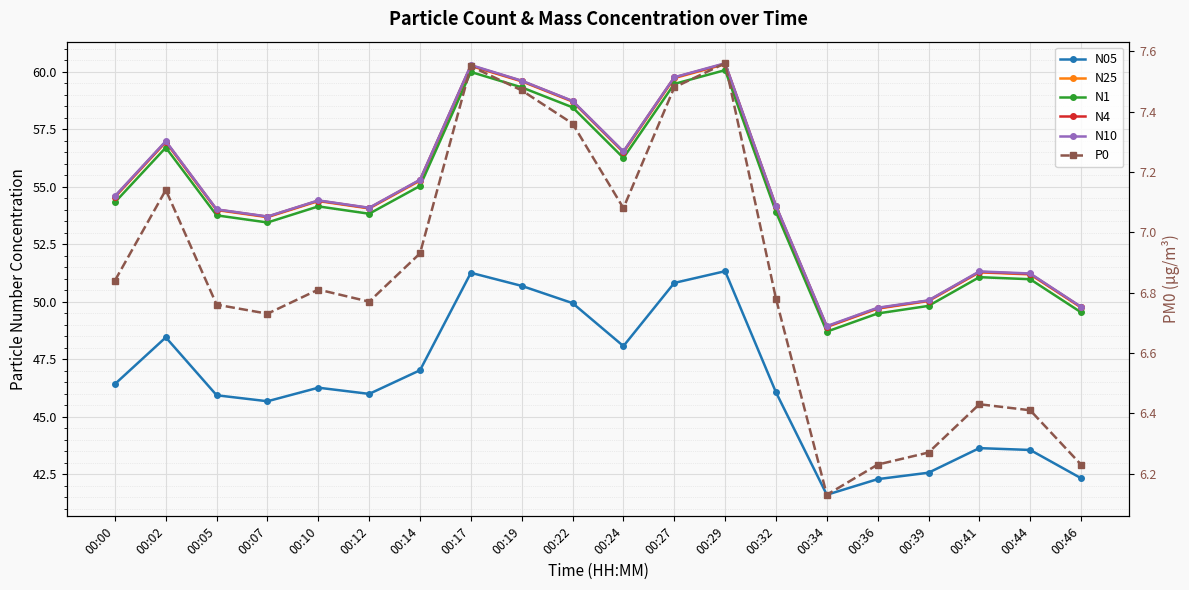

Read the N10 value at 00:07.

53.7